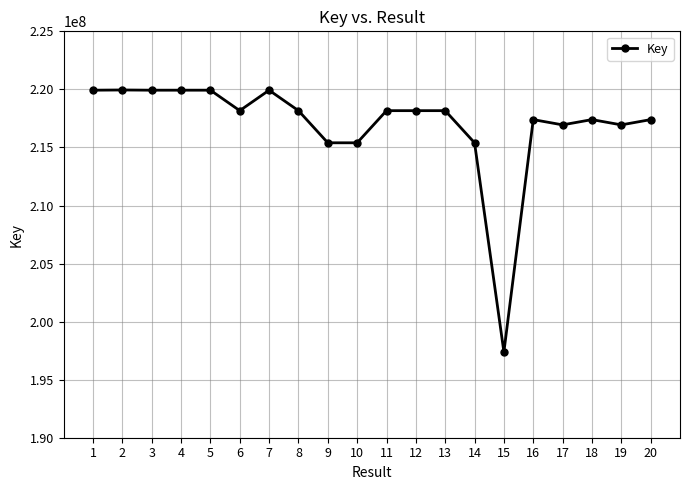

Which label corresponds to the smallest value in the chart?

15